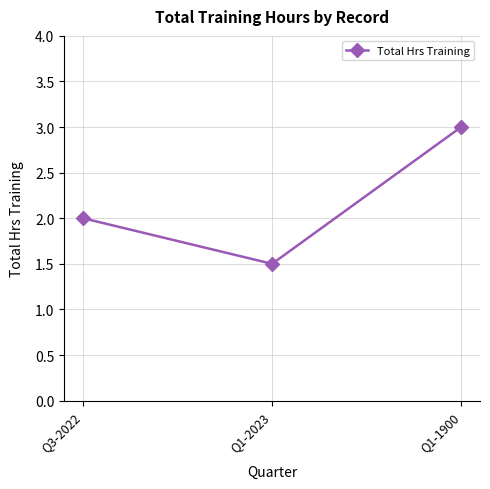

What is the ratio of the value at Q3-2022 to the value at Q1-2023?

1.3